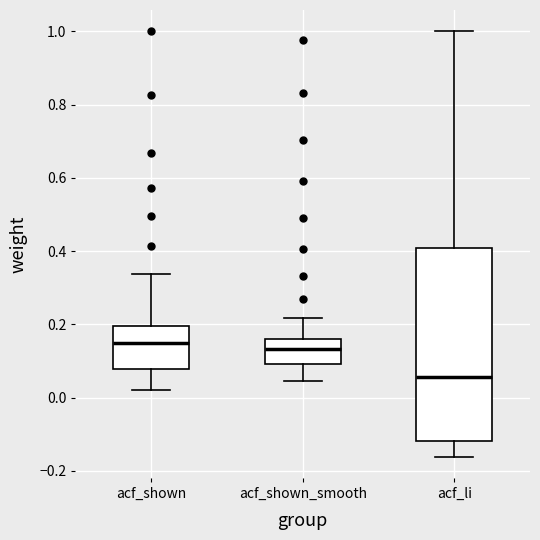

Which box is the tallest, from its lower edge to its upper edge?

acf_li